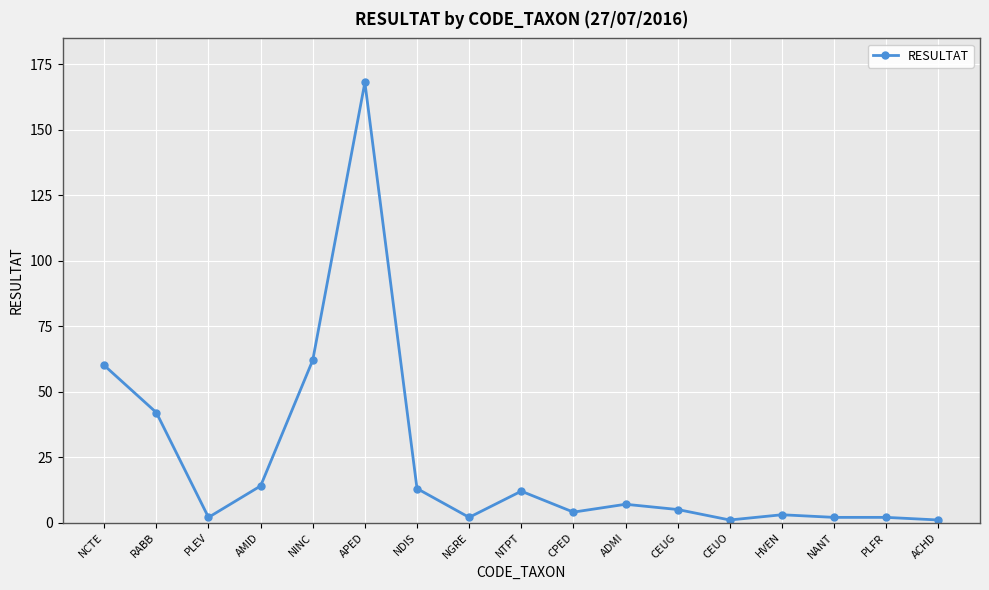

What is the change in value from APED to ADMI?

-161